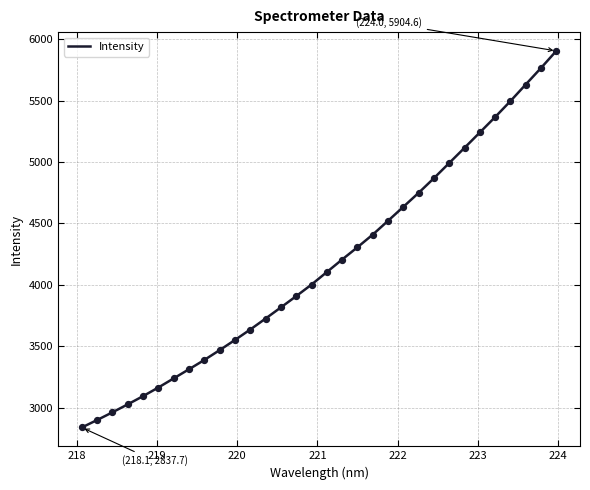

What is the minimum value shown in the chart?

2837.7